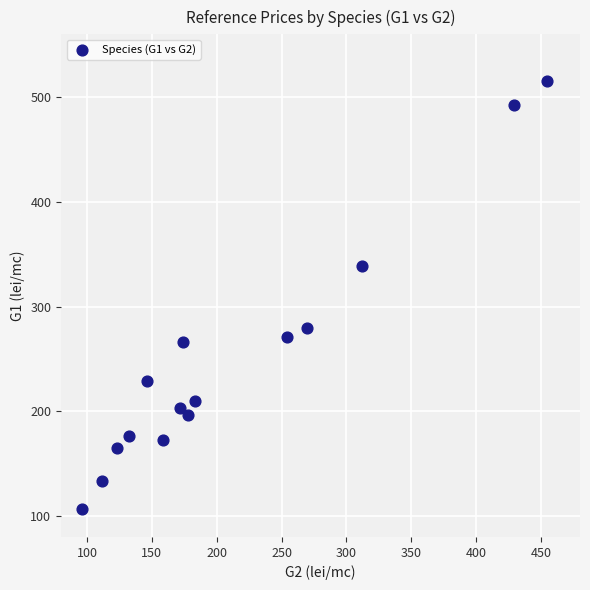

What is the range of Y values (max minus min)?

408.5